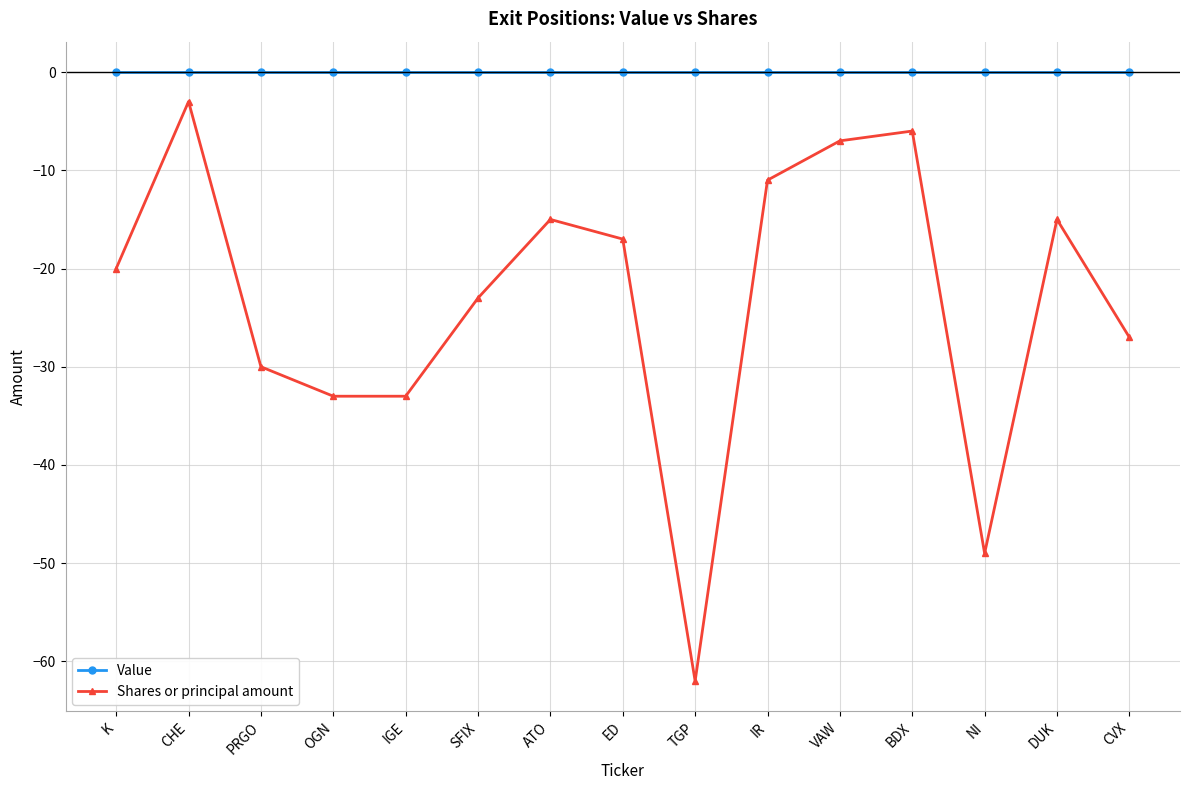

What is the label of the 2nd point from the left?

CHE